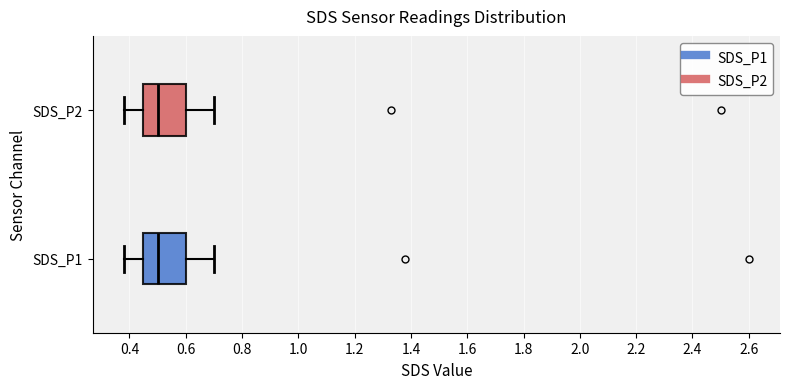

Reading bottom to top, transcribe this box plot: for each box, give where its median line is, the range the box spans, and where its two whiskers end, as read against the x-axis. The values are not printed on the chart, so give them approximately, as read against the axis.

SDS_P1: median 0.50, box 0.46 to 0.60, whiskers 0.38 to 0.70
SDS_P2: median 0.50, box 0.46 to 0.60, whiskers 0.38 to 0.70